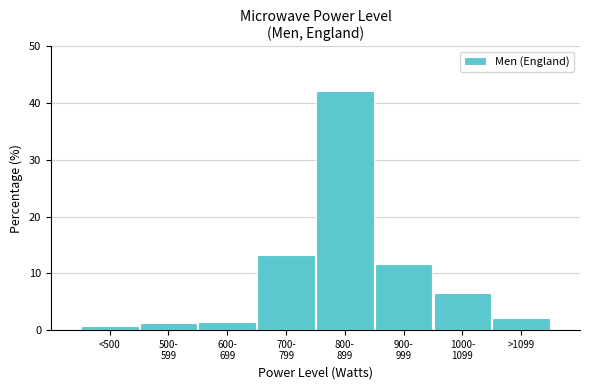

What is the approximate value at >1099?

2.2